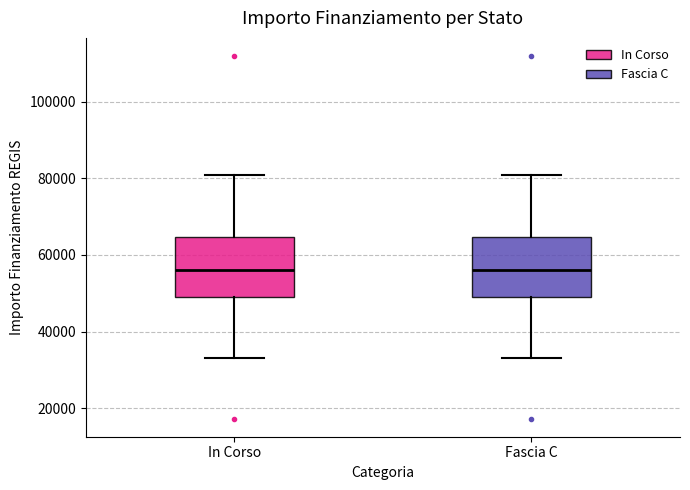

Where is the lower edge of the box for In Corso on the y-axis? The values are not printed on the chart, so give them approximately, as read against the axis.

50000